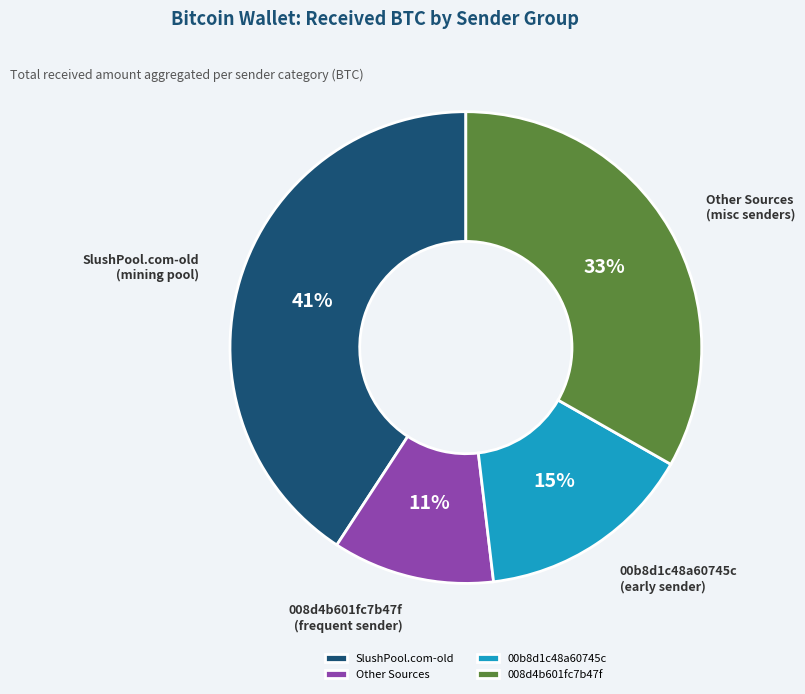

Rank the categories by value from highest to lowest.

SlushPool.com-old, 008d4b601fc7b47f, 00b8d1c48a60745c, Other Sources